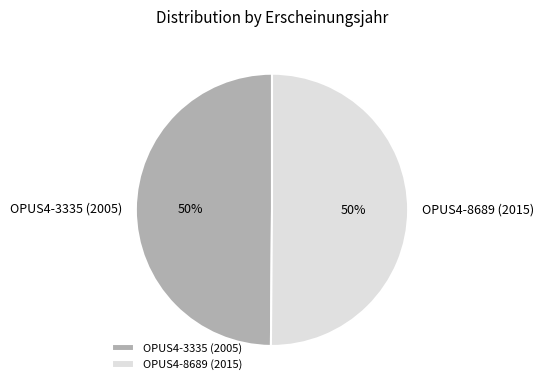

The OPUS4-8689 (2015) slice represents 50% of the pie. True or false?

True